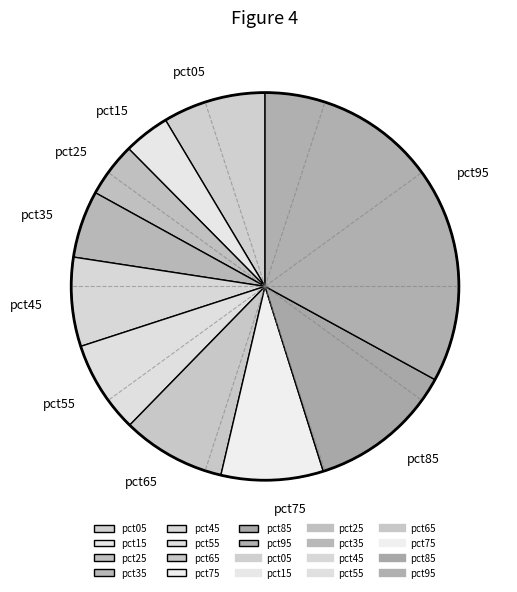

What is the largest slice in the pie chart?

pct95